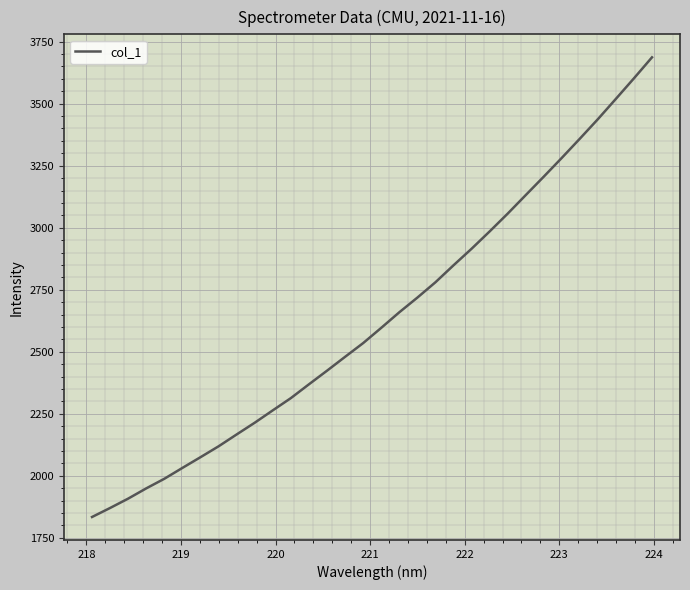

What is the greatest value displayed?

3687.0